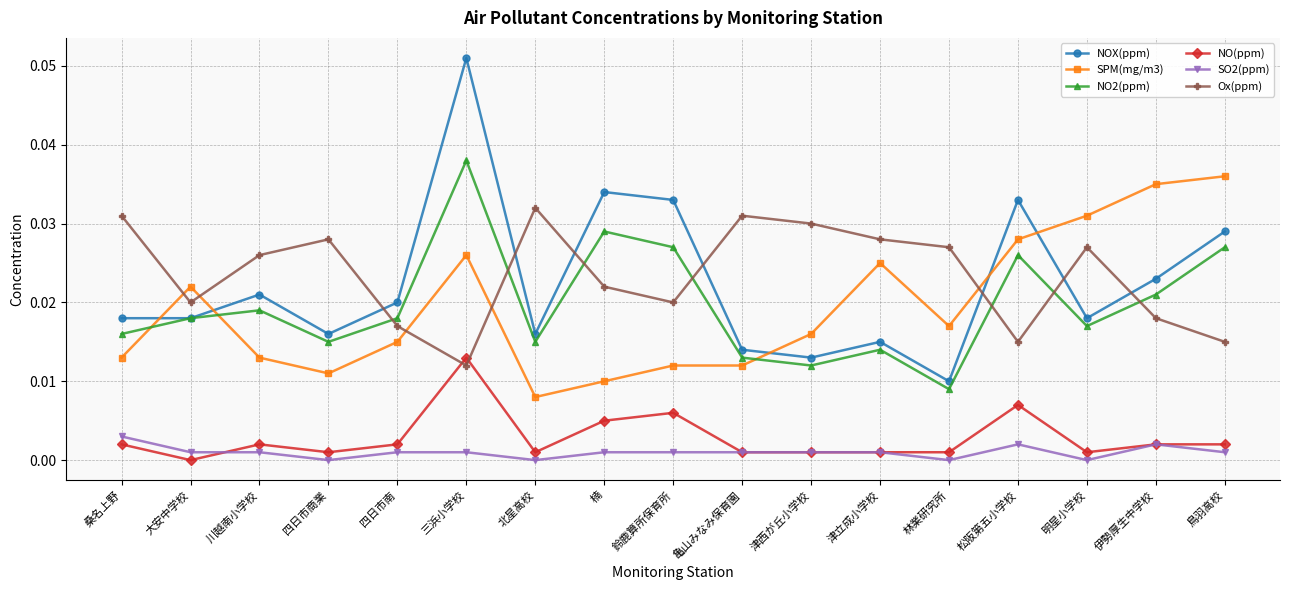

Which series has the widest spread of values?

NOX(ppm)